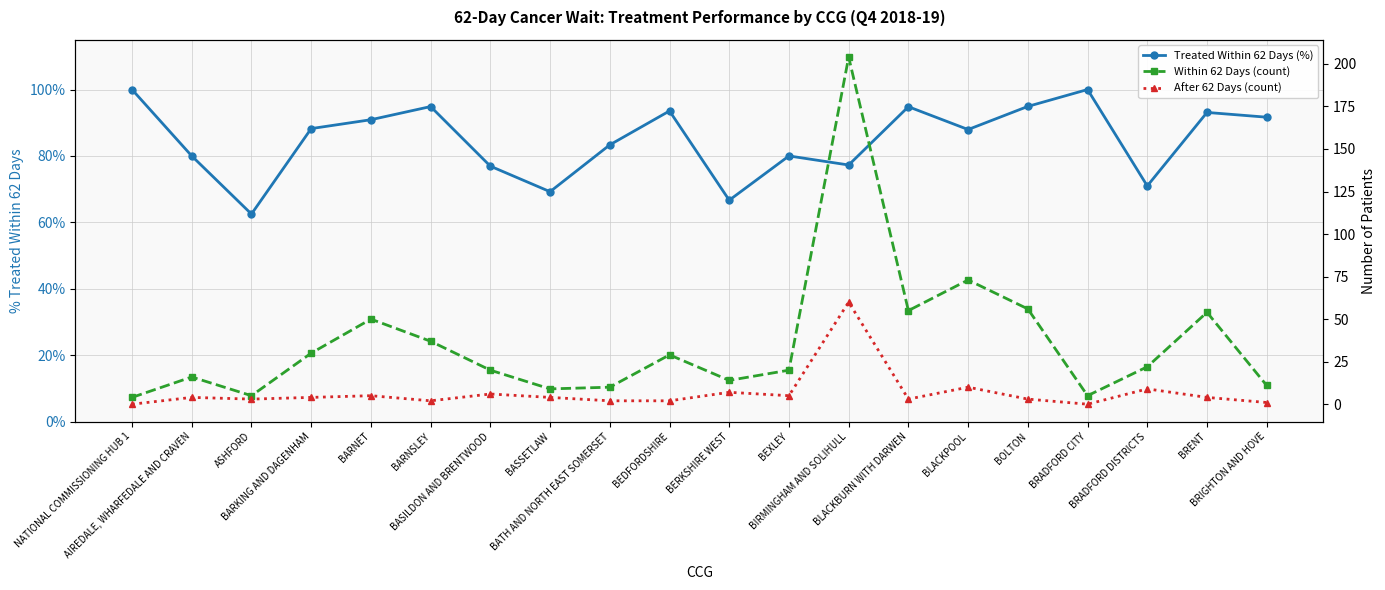

Where is After 62 Days (count) nearest to the value 30?

BLACKPOOL